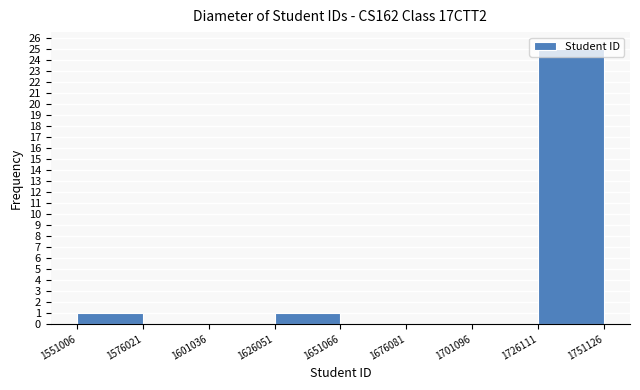

What is the height of the bar covering 1626051 to 1651066 on the x-axis? The values are not printed on the chart, so give them approximately, as read against the axis.

1